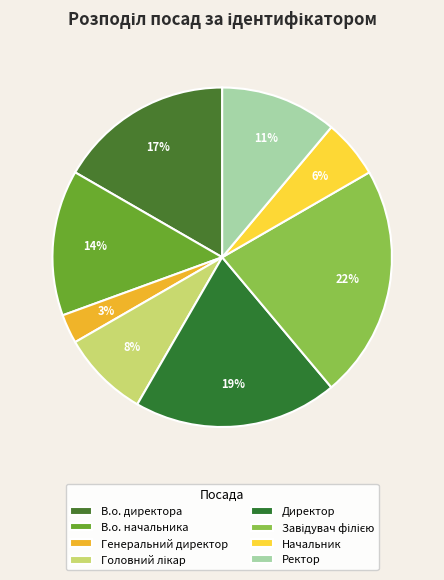

How many segments does this pie chart have?

8